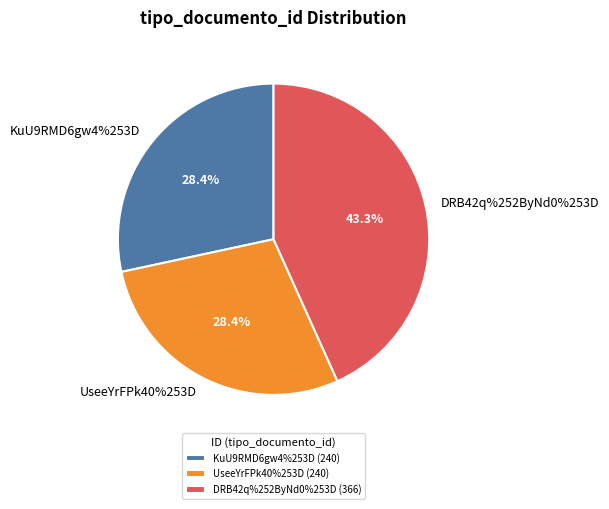

To the nearest percent, what percentage of the pie is KuU9RMD6gw4%253D?

28%